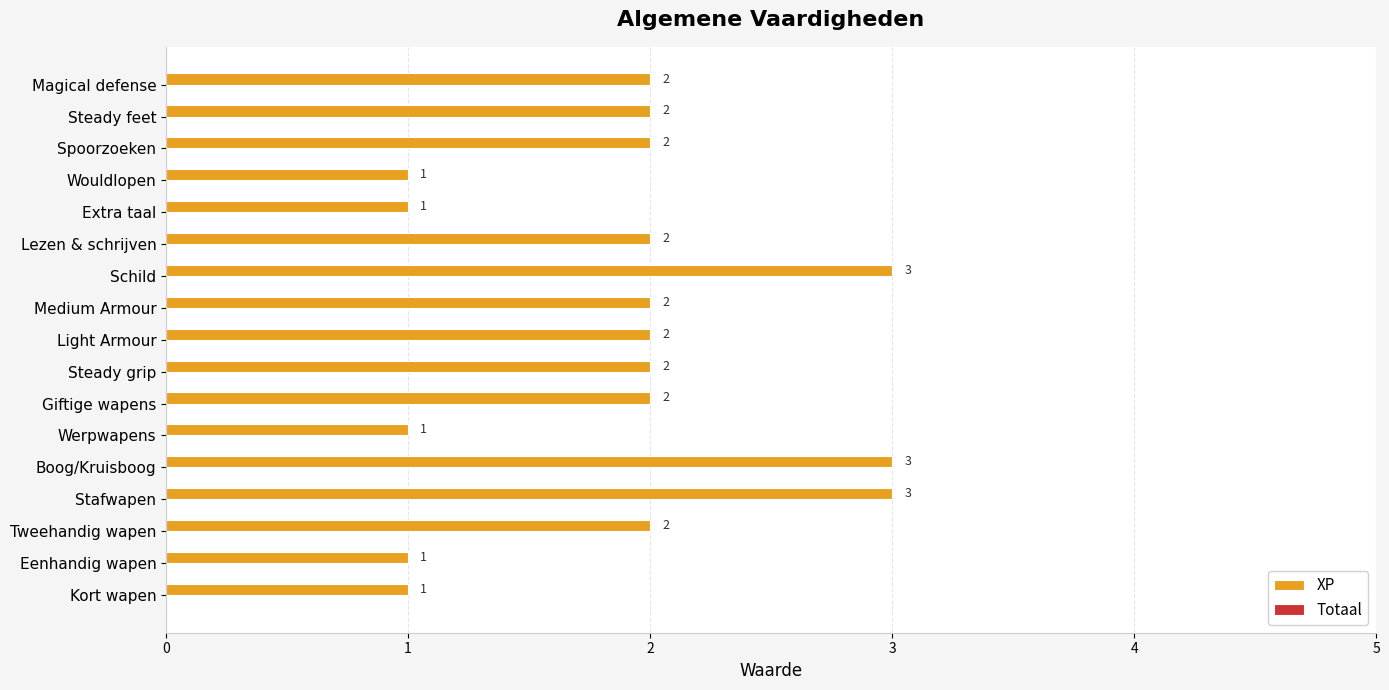

What is the greatest value displayed?

3